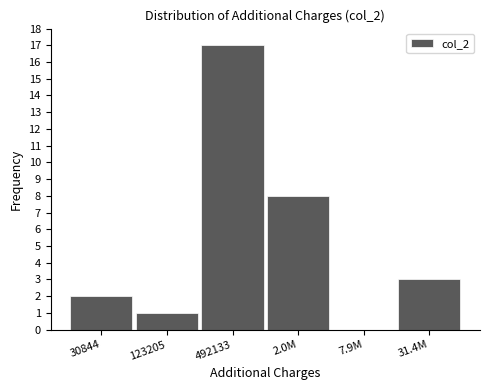

Reading left to right, list all the values displayed in this chart.

30844=2	123205=1	492133=17	2.0M=8	7.9M=0	31.4M=3